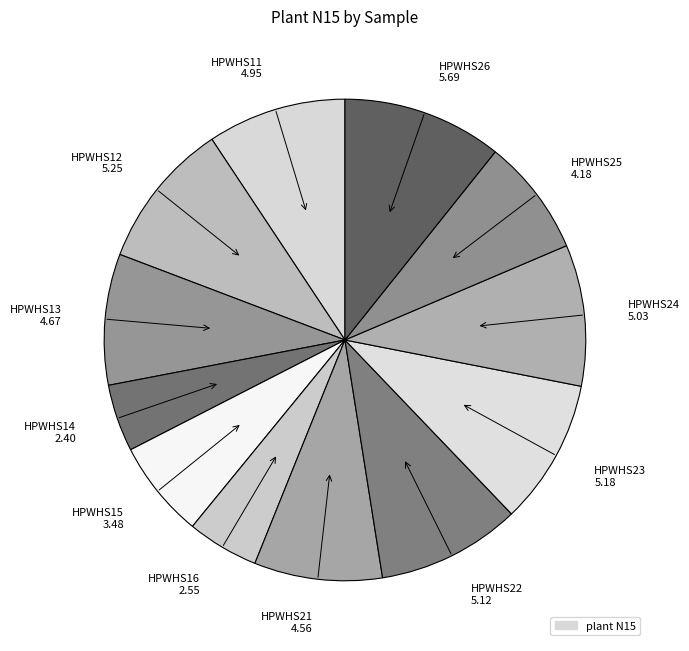

Approximately how many times larger is the value at HPWHS11 4.95 compared to HPWHS15 3.48?

1.4